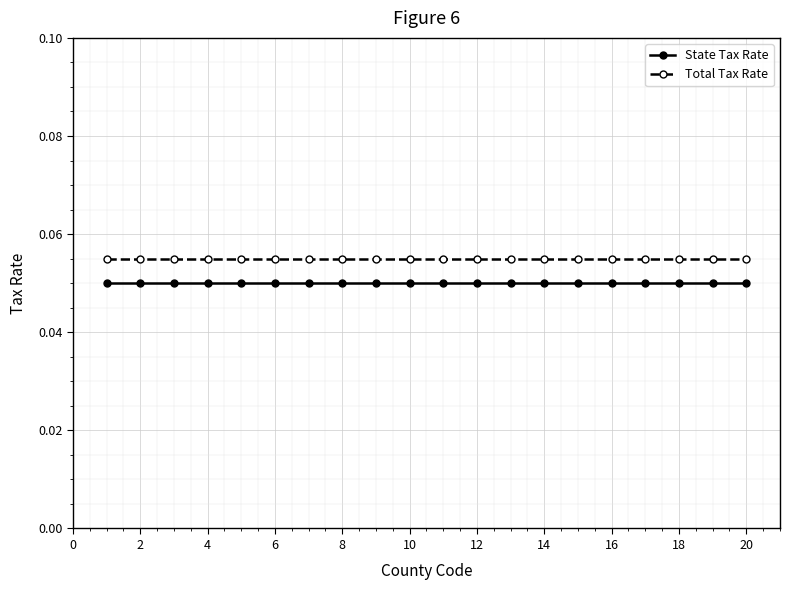

Rank the series by their average value, from lowest to highest.

State Tax Rate, Total Tax Rate